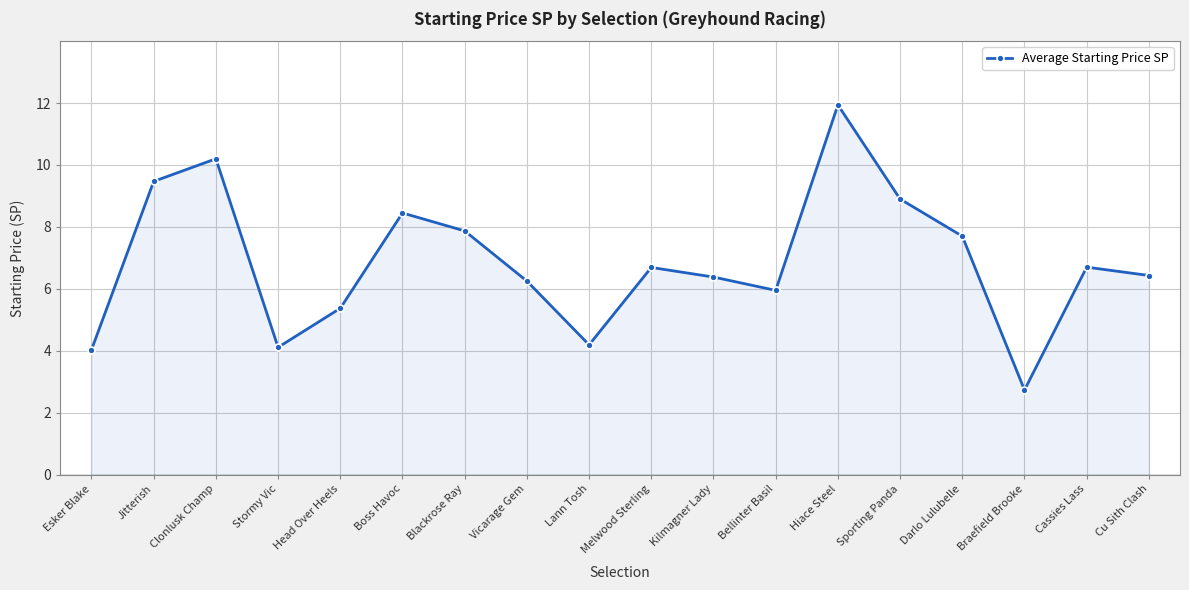

Where is the first local minimum?

Stormy Vic